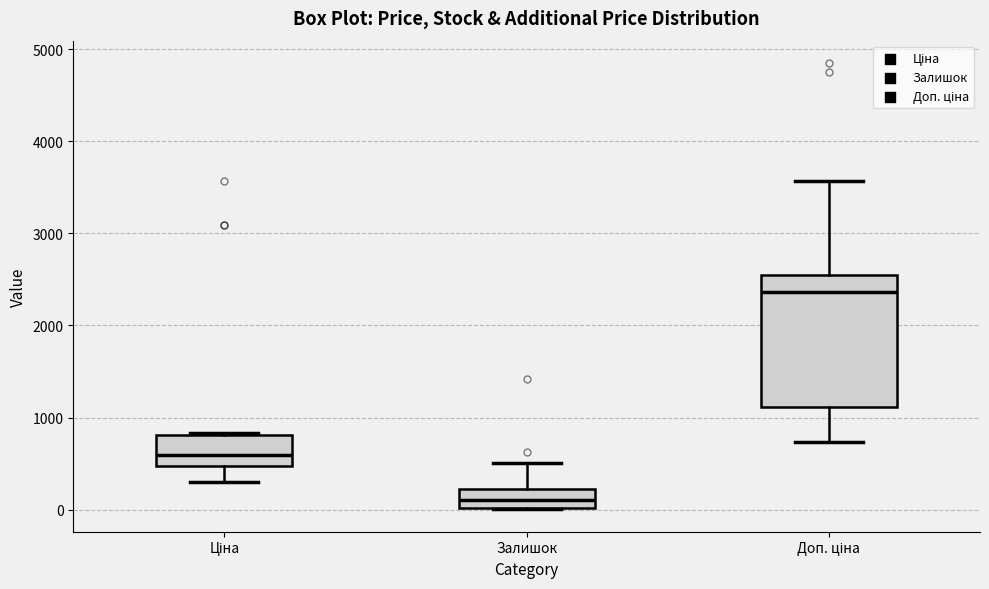

Reading left to right, read every box against the y-axis: the position of its median line, the range the box covers, and the ends of its whiskers. The values are not printed on the chart, so give them approximately, as read against the axis.

Ціна: median 600, box 500 to 800, whiskers 300 to 800
Залишок: median 100, box 0 to 200, whiskers 0 to 500
Доп. ціна: median 2400, box 1100 to 2500, whiskers 700 to 3600